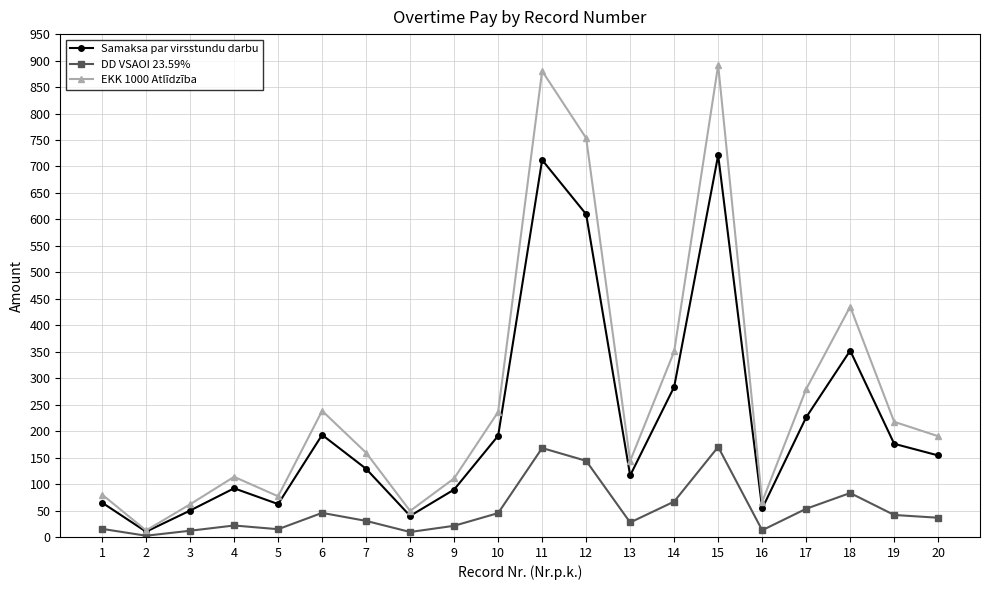

Is the value of EKK 1000 Atlīdzība at 15 greater than the value of DD VSAOI 23.59% at 7?

Yes